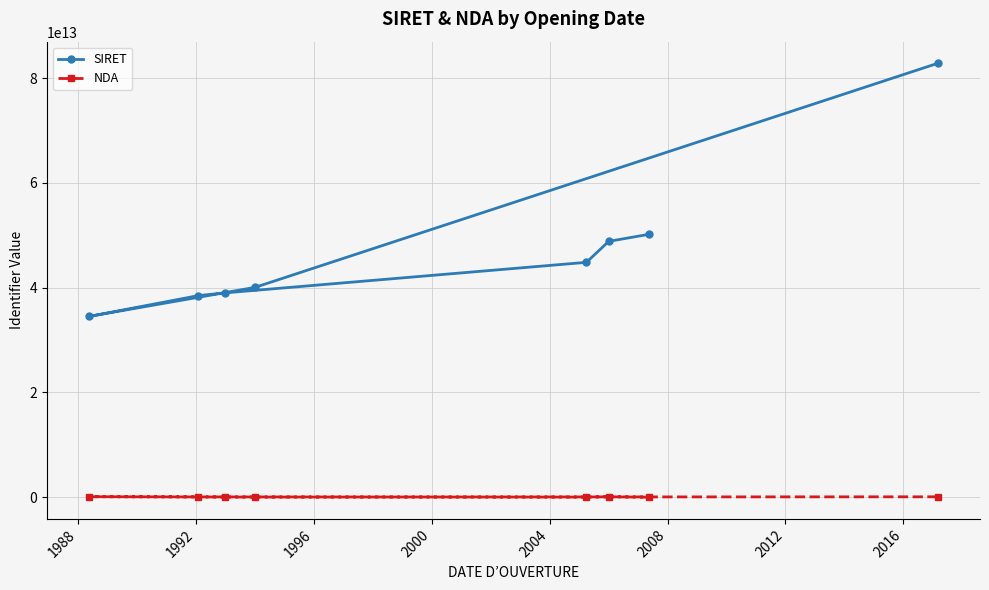

True or false: NDA and SIRET intersect in this chart.

False